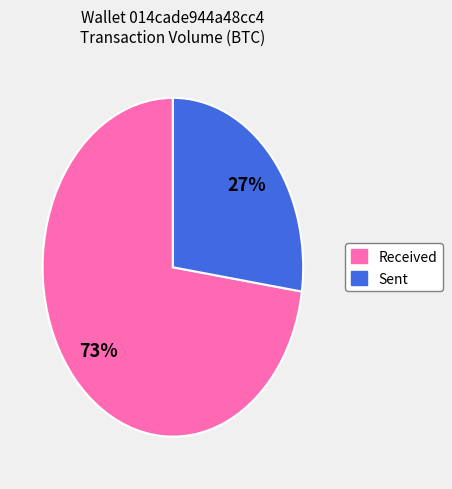

To the nearest percent, what is the average slice percentage?

50%